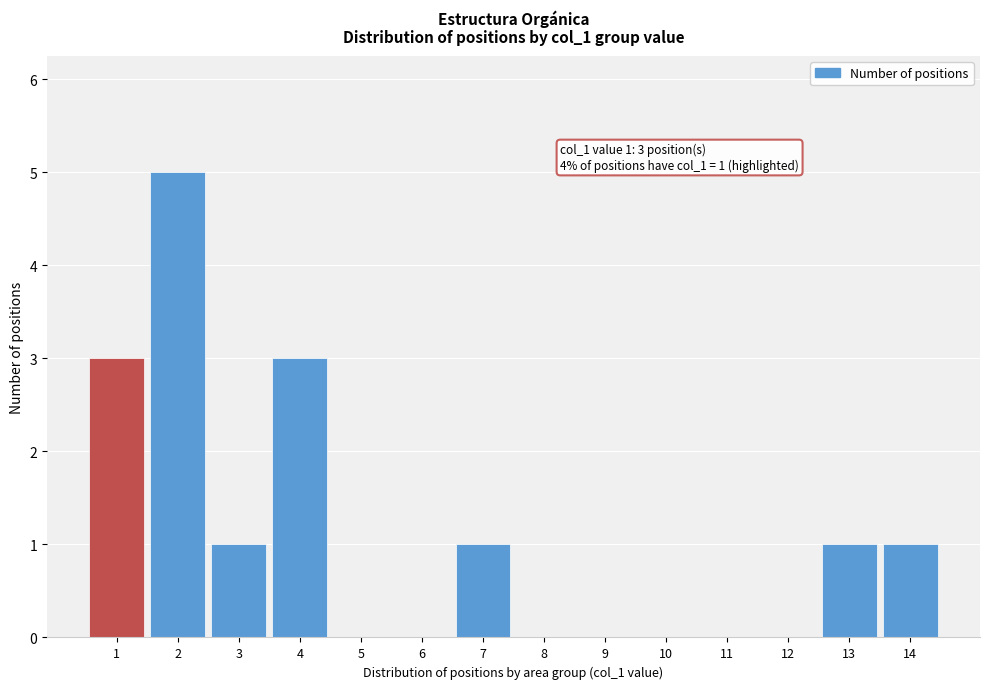

Reading right to left, what are all the values shown in this chart?

14=1	13=1	12=0	11=0	10=0	9=0	8=0	7=1	6=0	5=0	4=3	3=1	2=5	1=3